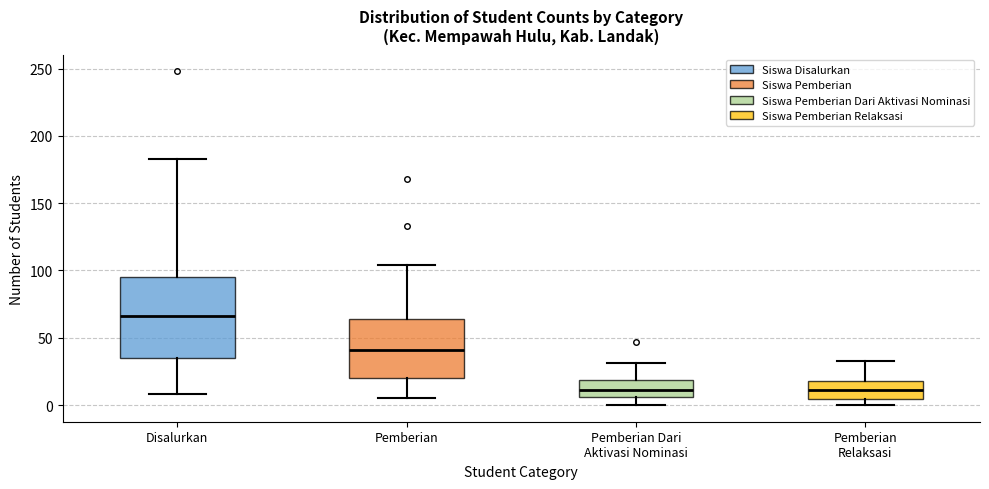

Where does the median line of the box for Pemberian Dari Aktivasi Nominasi sit on the y-axis? The values are not printed on the chart, so give them approximately, as read against the axis.

10